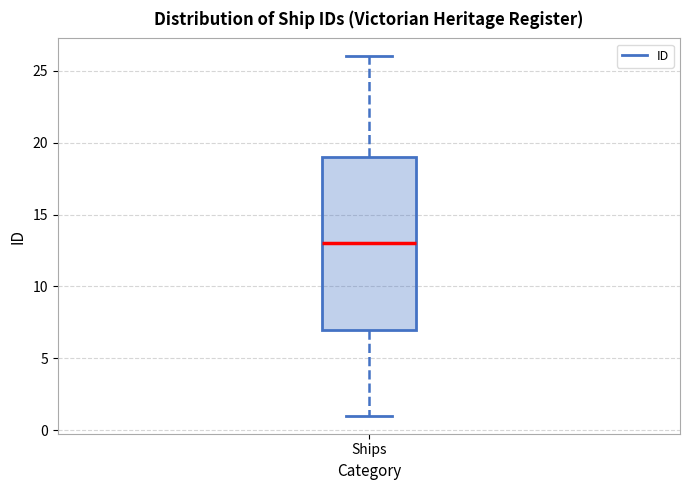

Transcribe this box plot: give where the median line is, the range the box spans, and where the two whiskers end, as read against the y-axis. The values are not printed on the chart, so give them approximately, as read against the axis.

median 13, box 7 to 19, whiskers 1 to 26